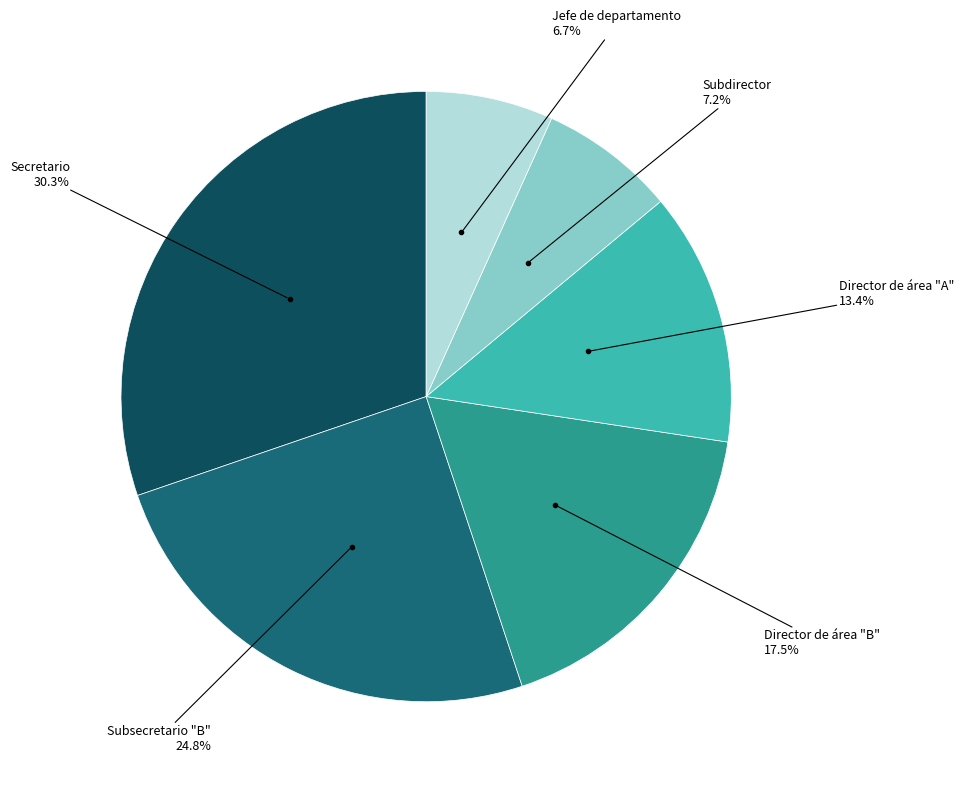

Is there a majority slice in this chart?

No